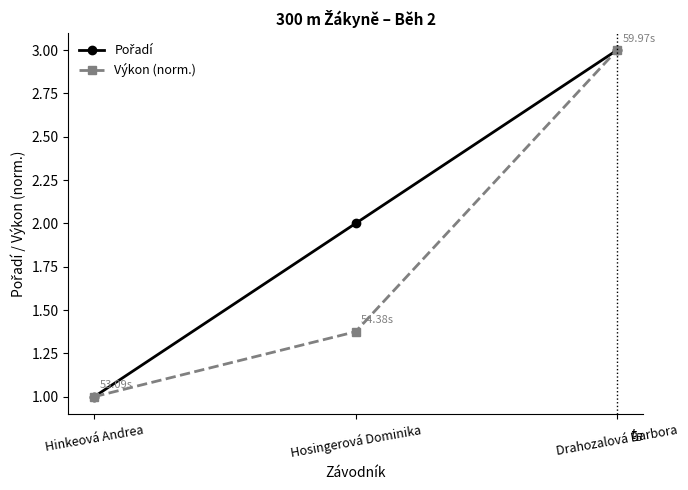

What is the label of the 2nd point from the left?

Hosingerová Dominika